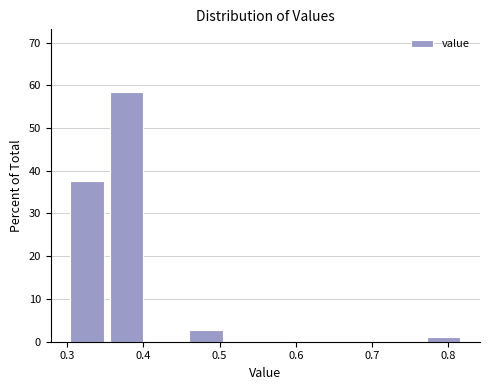

How tall is the bar that spans 0.456 to 0.508 on the x-axis? Neither the bar edges nor the heights are printed on the chart, so give them approximately, as read against the axes.

3